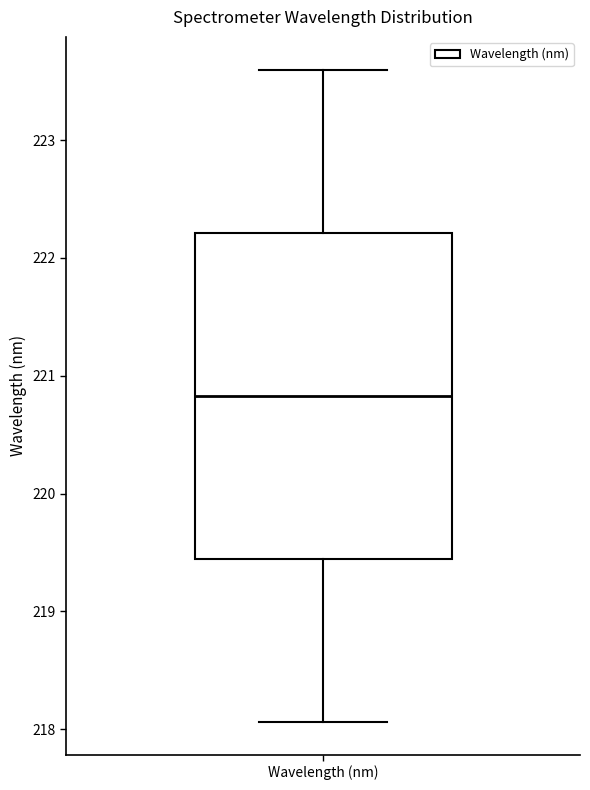

Transcribe this box plot: give where the median line is, the range the box spans, and where the two whiskers end, as read against the y-axis. The values are not printed on the chart, so give them approximately, as read against the axis.

median 220.8, box 219.4 to 222.2, whiskers 218.1 to 223.6